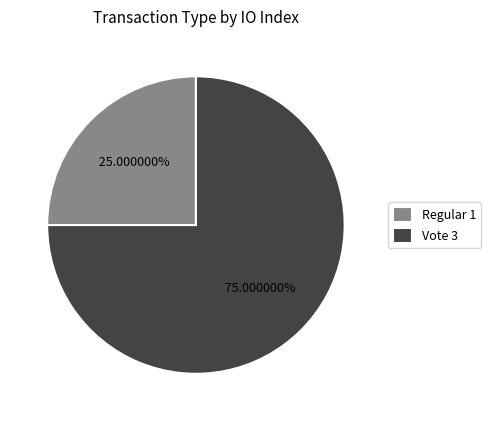

What is the ratio of the value at Regular 1 to the value at Vote 3?

0.3